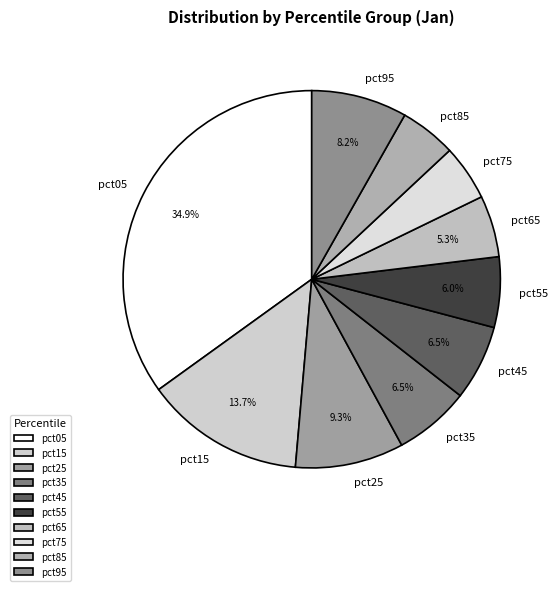

How many slices are in this pie chart?

10